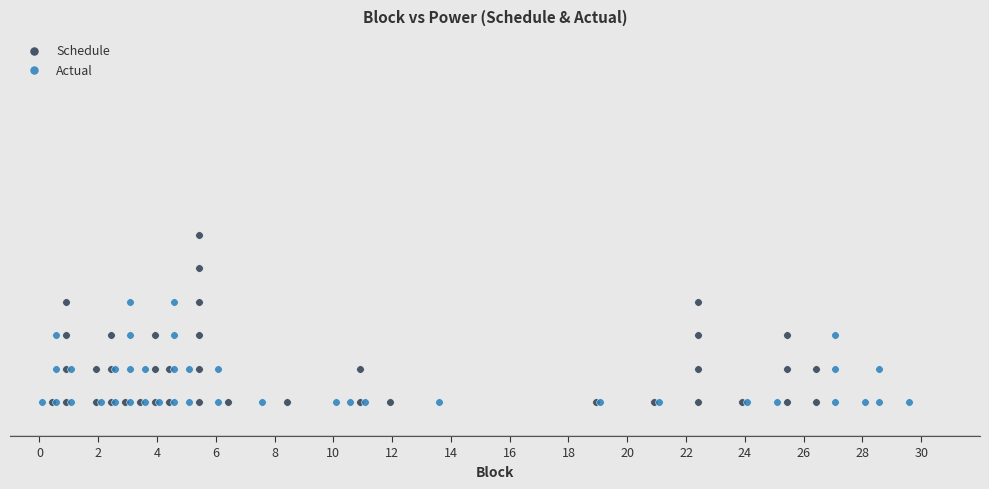

Which series reaches the maximum Y coordinate?

Schedule